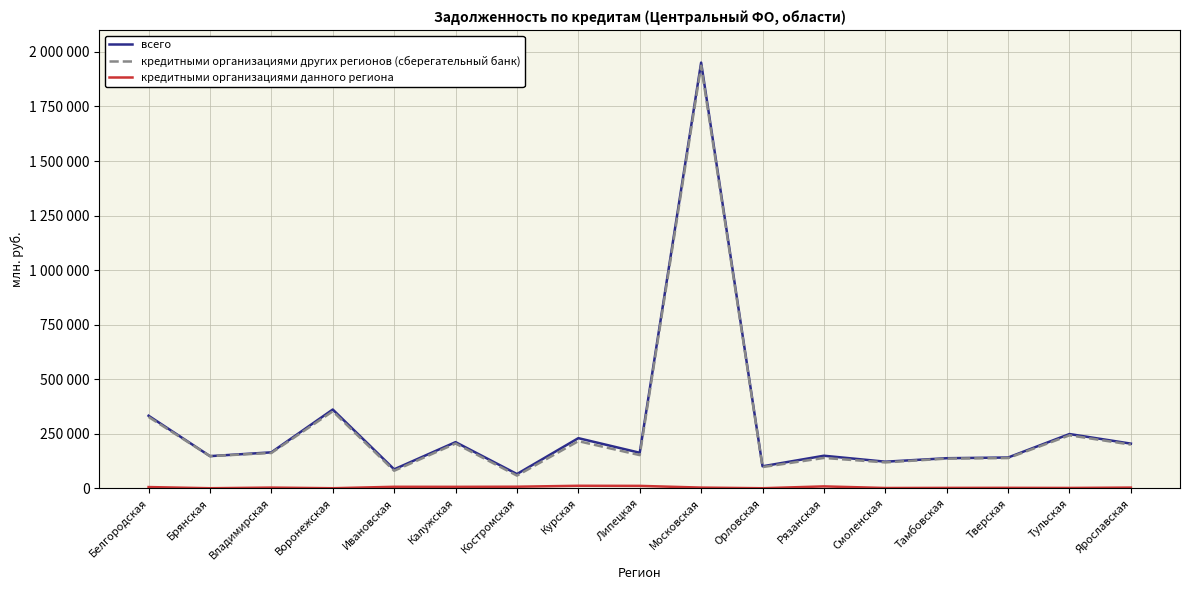

At which category is the sum across all series the highest?

Московская